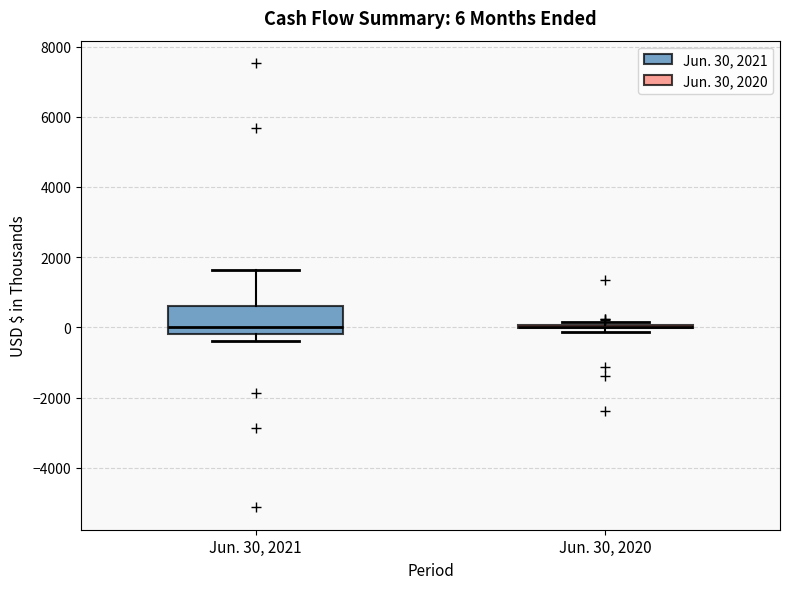

Comparing the boxes themselves (not the whiskers), which one is the tallest?

Jun. 30, 2021